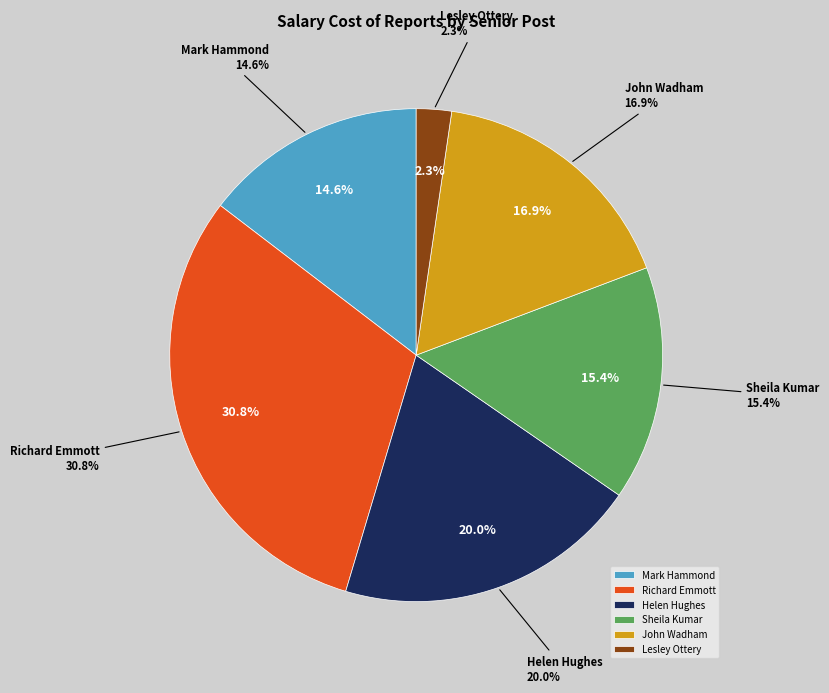

Does Sheila Kumar account for over 50% of the chart?

No